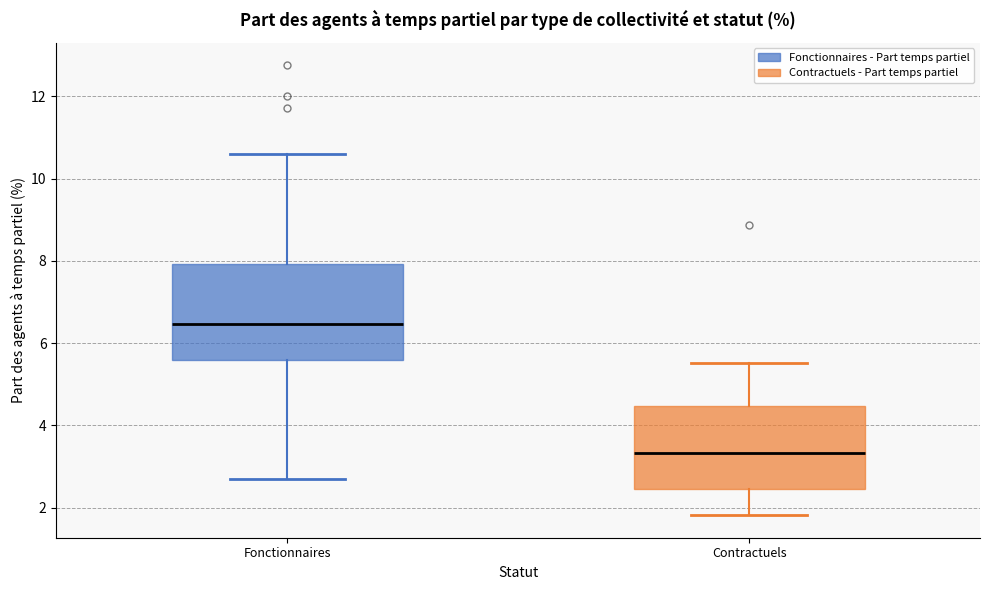

Which box is the tallest, from its lower edge to its upper edge?

Fonctionnaires